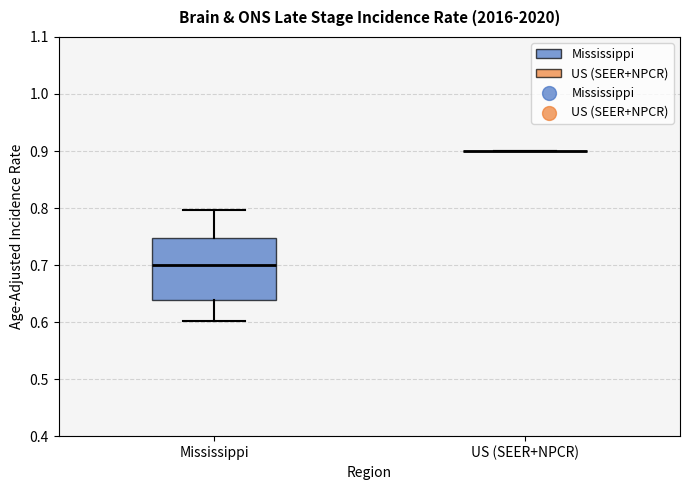

Where is the upper edge of the box for Mississippi on the y-axis? The values are not printed on the chart, so give them approximately, as read against the axis.

0.75